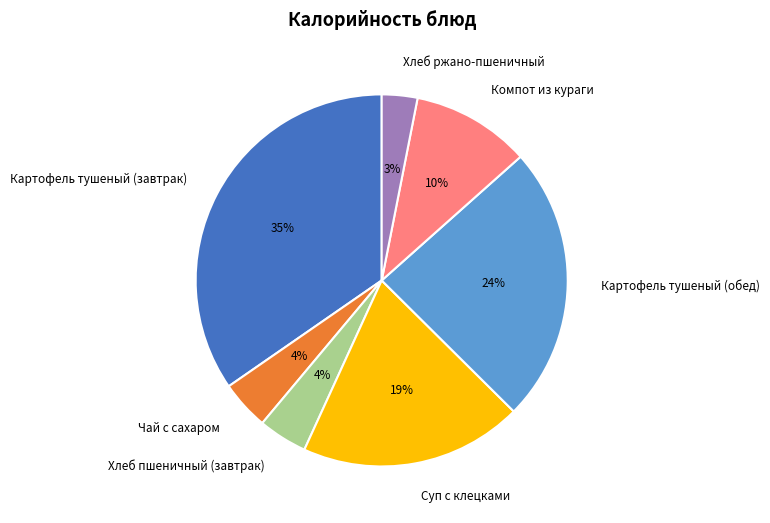

Is the sum of Чай с сахаром and Суп с клецками greater than half?

No